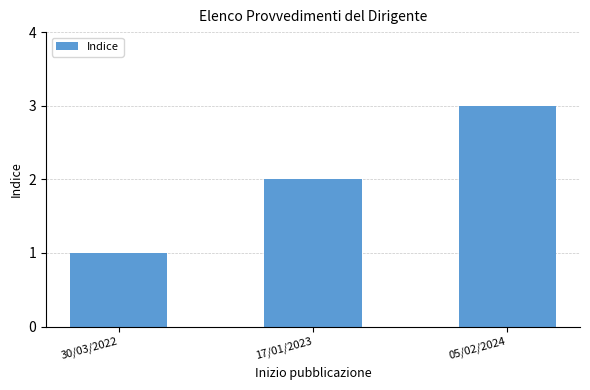

What is the difference between the maximum and second lowest values?

1